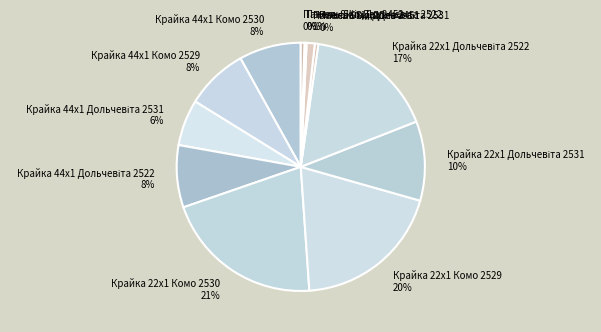

True or false: Крайка 22x1 Комо 2529 accounts for 26% of the total.

False